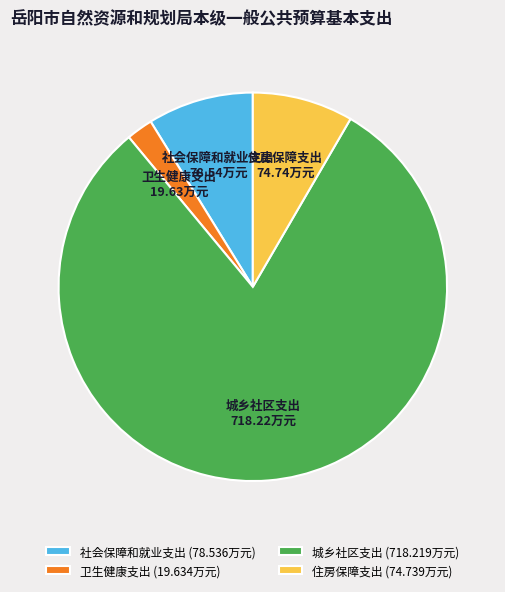

Do 住房保障支出 and 城乡社区支出 together represent more than half of the pie?

Yes